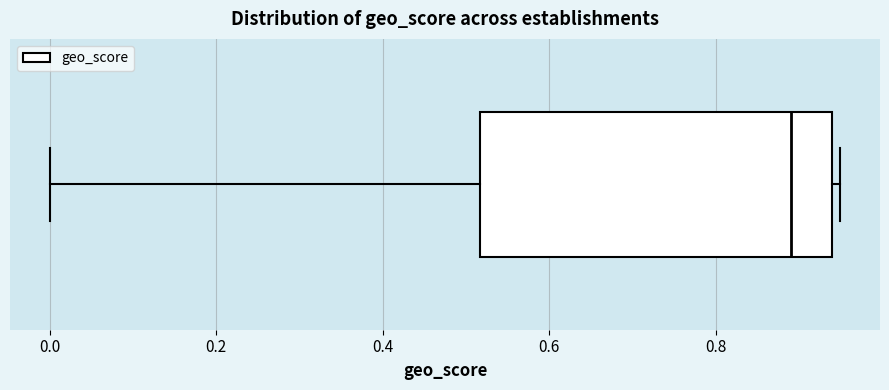

Where does the median line of the box sit on the x-axis? The values are not printed on the chart, so give them approximately, as read against the axis.

0.90